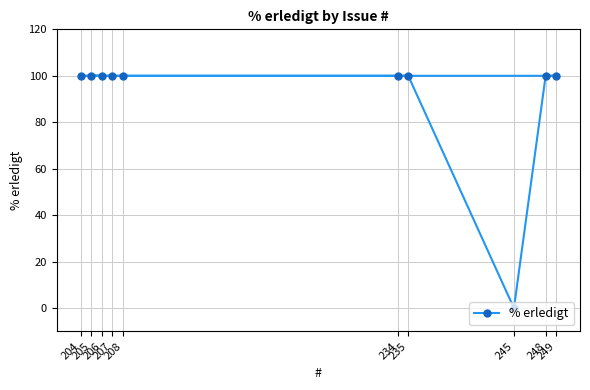

Reading left to right, transcribe all the data shown in this chart.

204=100	205=100	206=100	207=100	208=100	234=100	235=100	245=0	248=100	249=100